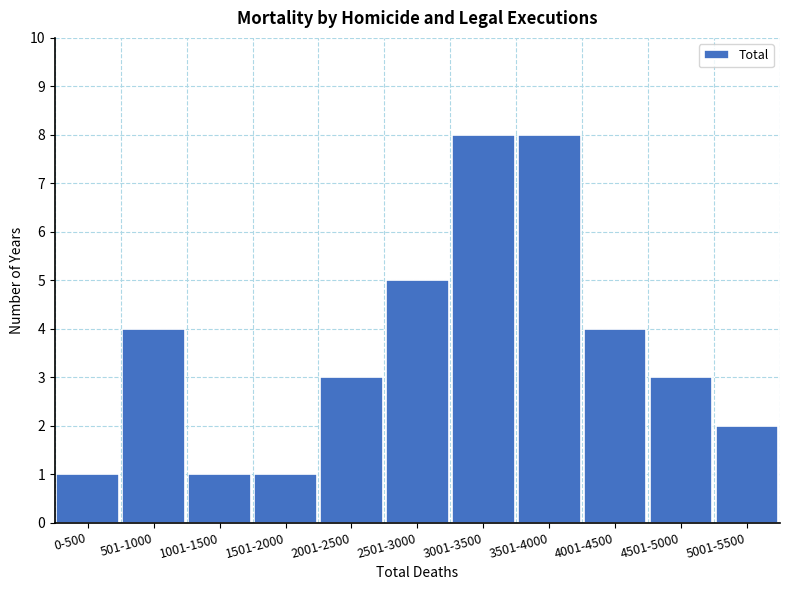

Reading left to right, list all the values displayed in this chart.

0-500=1	501-1000=4	1001-1500=1	1501-2000=1	2001-2500=3	2501-3000=5	3001-3500=8	3501-4000=8	4001-4500=4	4501-5000=3	5001-5500=2